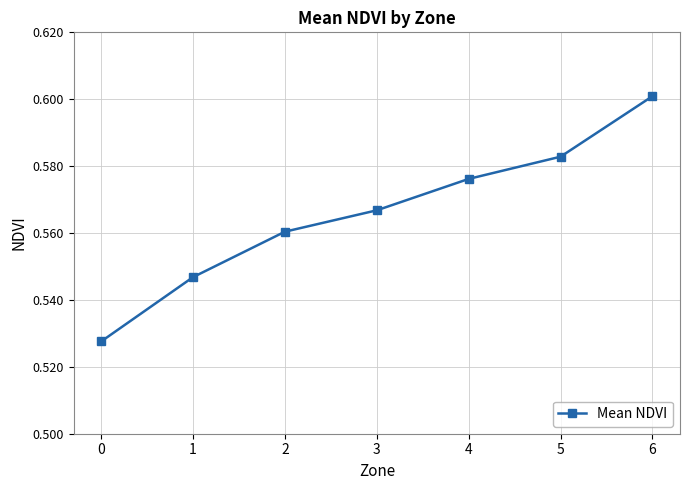

Rank the categories by value from lowest to highest.

0, 1, 2, 3, 4, 5, 6